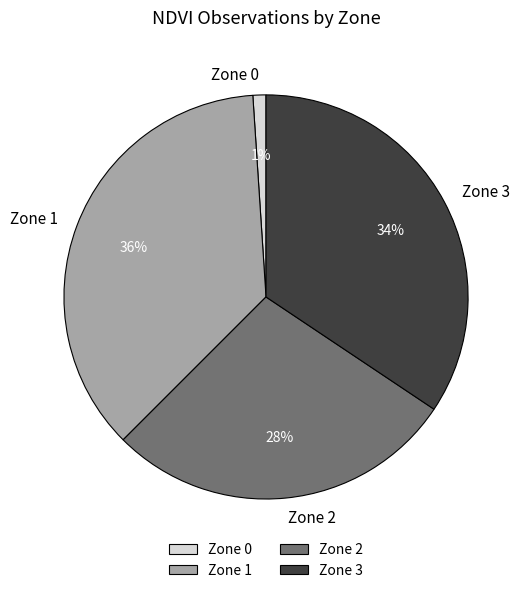

True or false: Zone 1 accounts for 30% of the total.

False